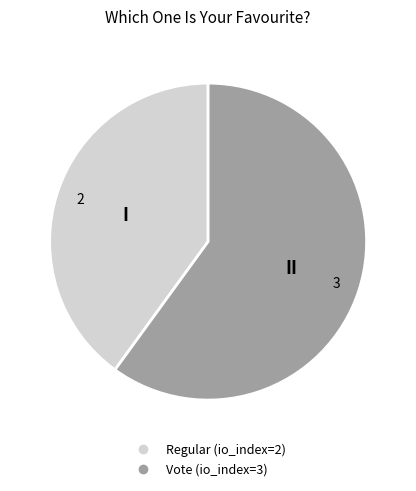

Is it true that Regular (io_index=2) is 48% of the pie?

False